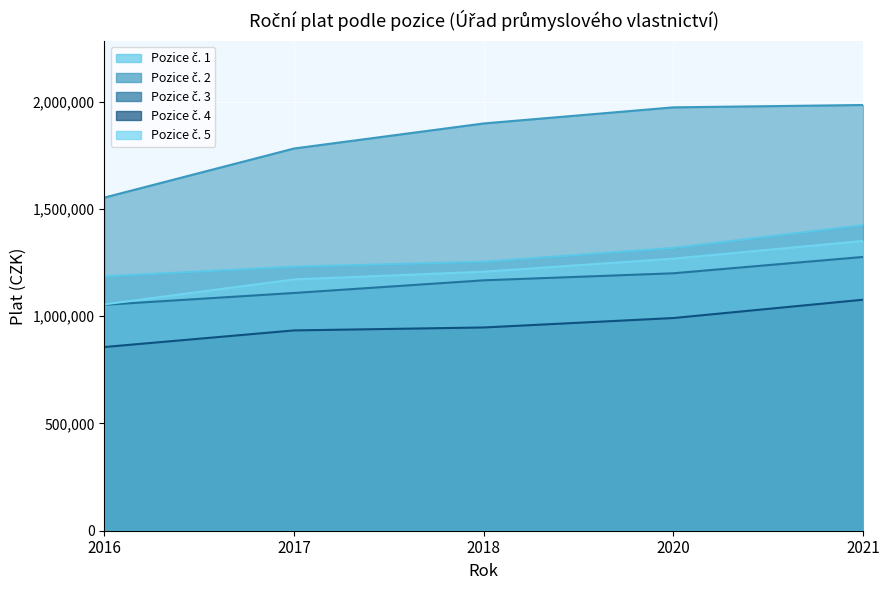

Which series has the largest range (max minus min)?

Pozice č. 2